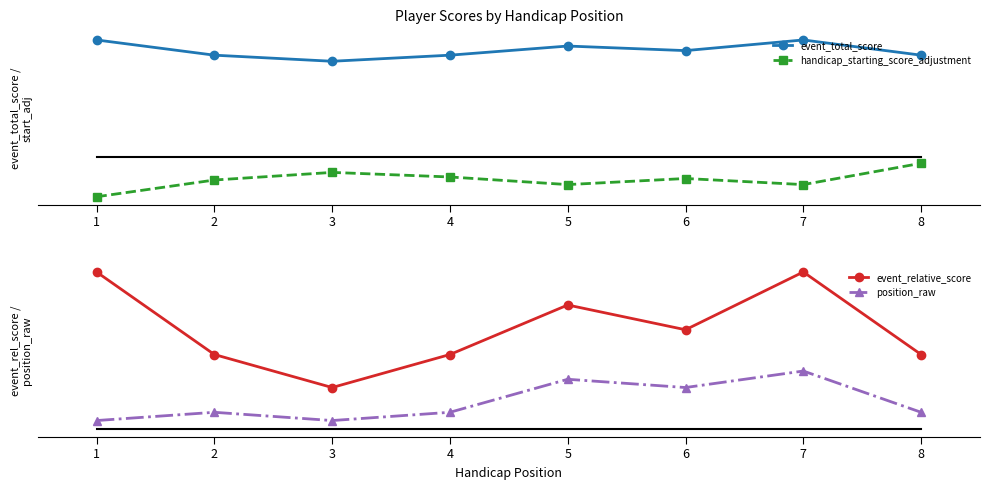

Is this an area chart (filled region under the line)?

No